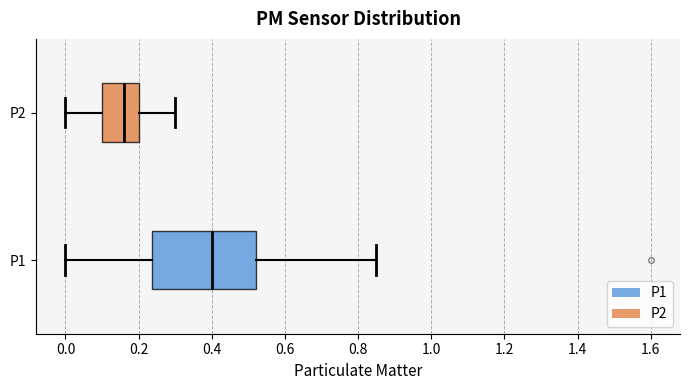

Reading bottom to top, transcribe this box plot: for each box, give where its median line is, the range the box spans, and where its two whiskers end, as read against the x-axis. The values are not printed on the chart, so give them approximately, as read against the axis.

P1: median 0.40, box 0.24 to 0.52, whiskers 0.00 to 0.86
P2: median 0.16, box 0.10 to 0.20, whiskers 0.00 to 0.30